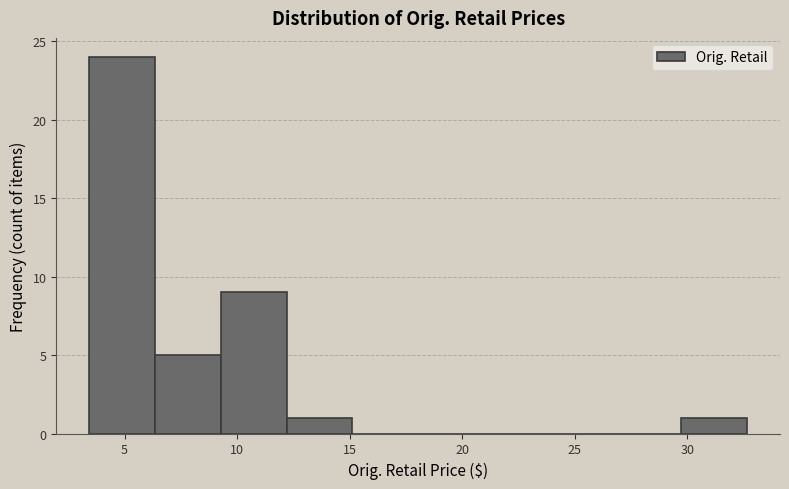

Reading left to right, list every bar in this chart as the range it spans on the x-axis followed by its height. Neither the bar edges nor the heights are printed on the chart, so give them approximately, as read against the axes.

3.5 to 6.5: 24
6.5 to 9.5: 5
9.5 to 12.0: 9
12.0 to 15.0: 1
15.0 to 18.0: 0
18.0 to 21.0: 0
21.0 to 24.0: 0
24.0 to 27.0: 0
27.0 to 29.5: 0
29.5 to 32.5: 1